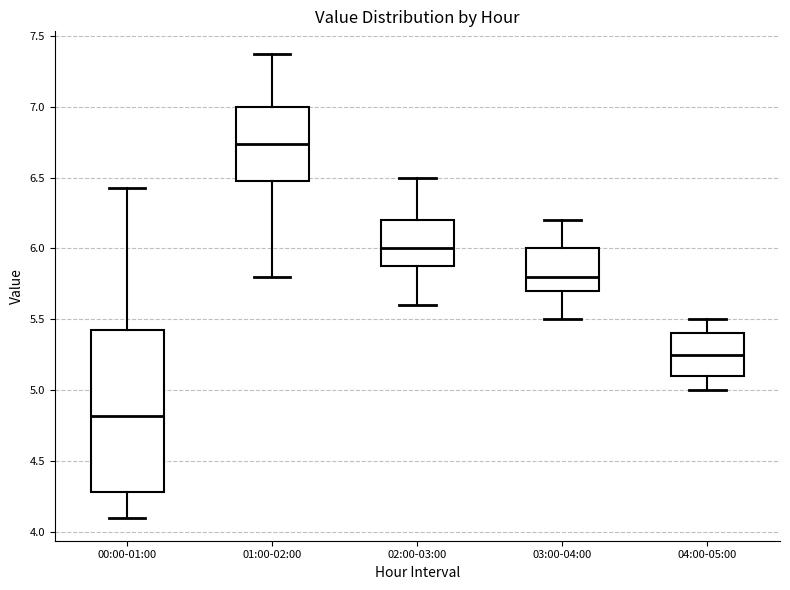

Which box has the highest median line?

01:00-02:00